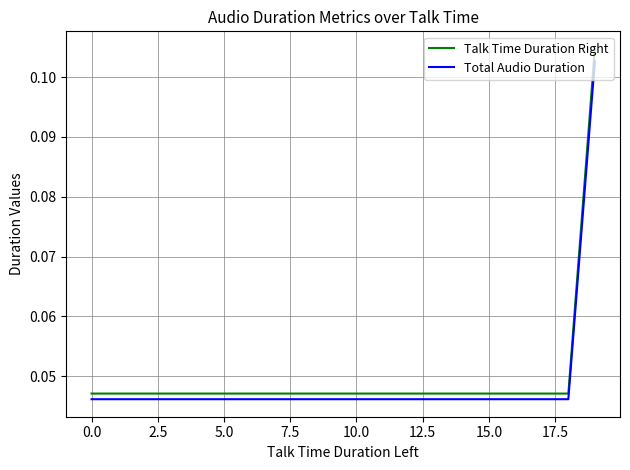

Which series has the widest spread of values?

Talk Time Duration Right